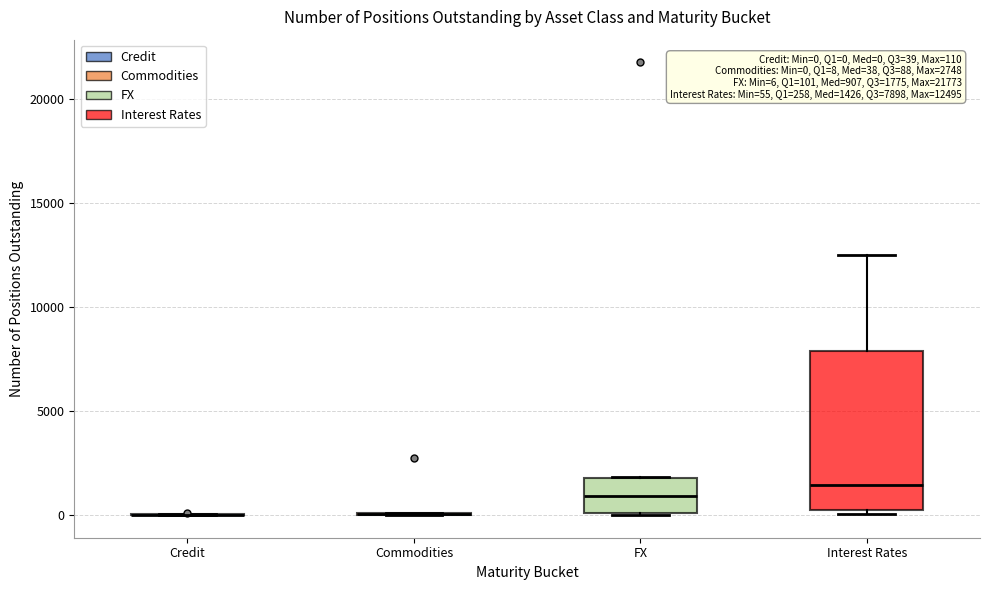

Comparing the boxes themselves (not the whiskers), which one is the tallest?

Interest Rates